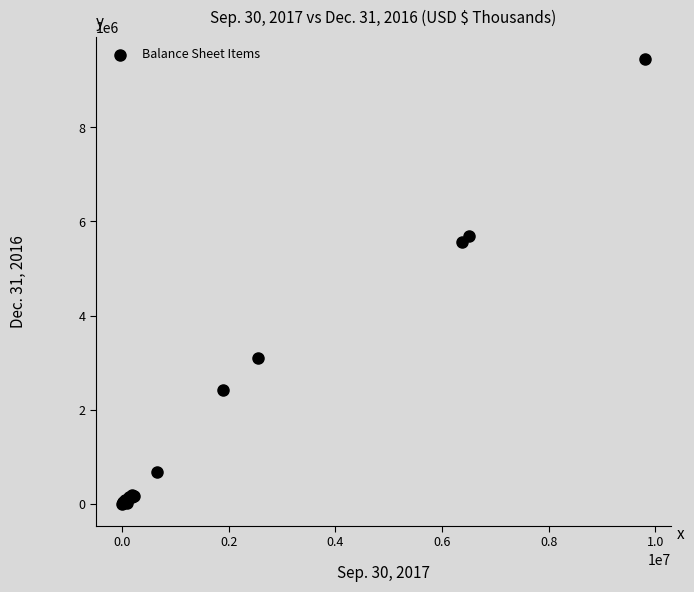

What Y value in the scatter plot is closest to 4725300?

5554891